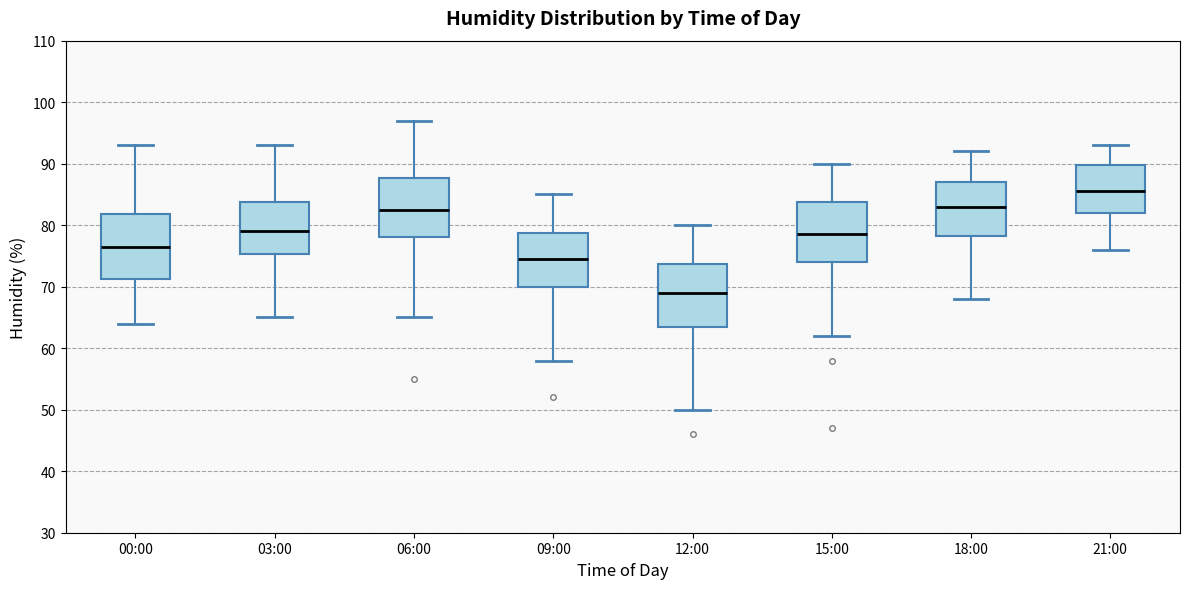

Reading left to right, read every box against the y-axis: the position of its median line, the range the box covers, and the ends of its whiskers. The values are not printed on the chart, so give them approximately, as read against the axis.

00:00: median 77, box 71 to 82, whiskers 64 to 93
03:00: median 79, box 75 to 84, whiskers 65 to 93
06:00: median 83, box 78 to 88, whiskers 65 to 97
09:00: median 75, box 70 to 79, whiskers 58 to 85
12:00: median 69, box 64 to 74, whiskers 50 to 80
15:00: median 79, box 74 to 84, whiskers 62 to 90
18:00: median 83, box 78 to 87, whiskers 68 to 92
21:00: median 86, box 82 to 90, whiskers 76 to 93